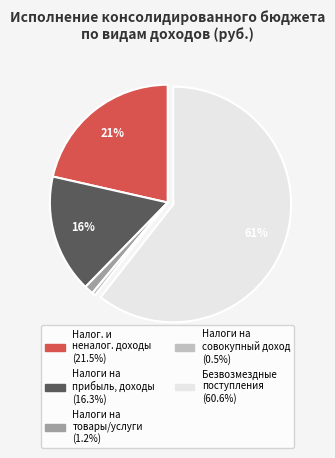

To the nearest percent, what is the average slice percentage?

20%